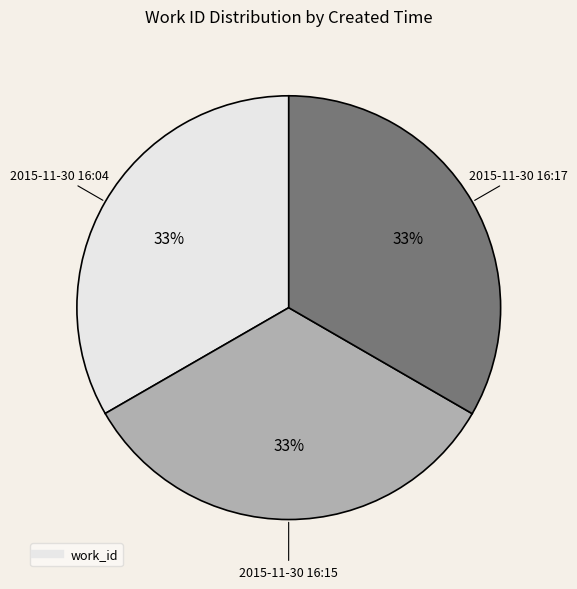

To the nearest percent, what is the average slice percentage?

33%